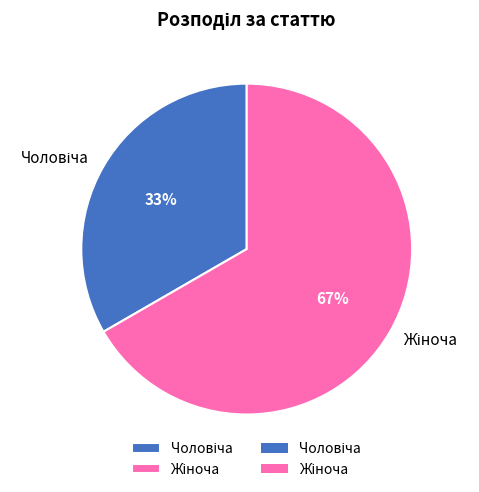

To the nearest percent, what is the average slice percentage?

50%